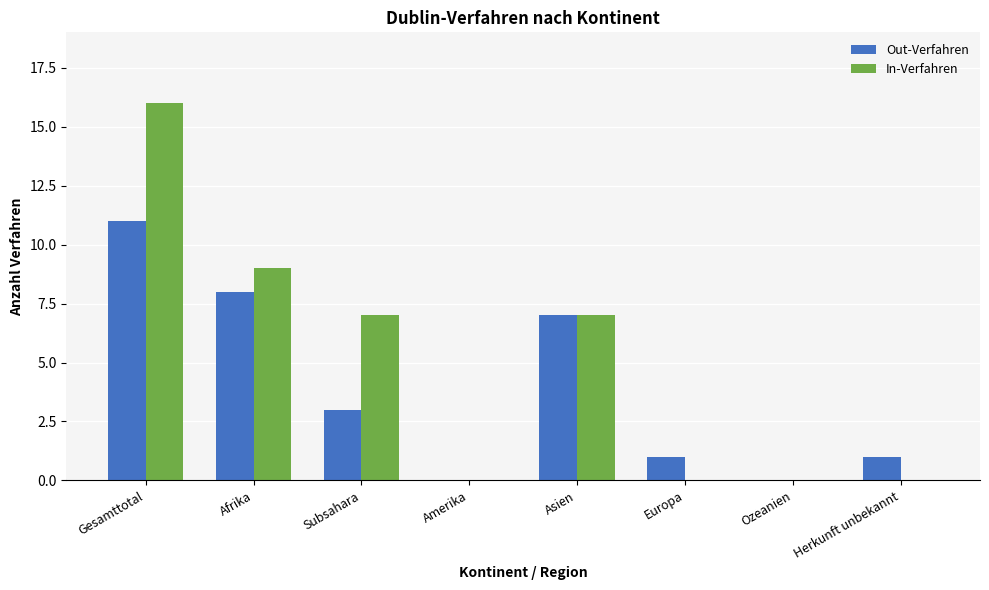

Reading left to right, what are all the values shown in this chart?

Out-Verfahren: Gesamttotal=11	Afrika=8	Subsahara=3	Amerika=0	Asien=7	Europa=1	Ozeanien=0	Herkunft unbekannt=1
In-Verfahren: Gesamttotal=16	Afrika=9	Subsahara=7	Amerika=0	Asien=7	Europa=0	Ozeanien=0	Herkunft unbekannt=0